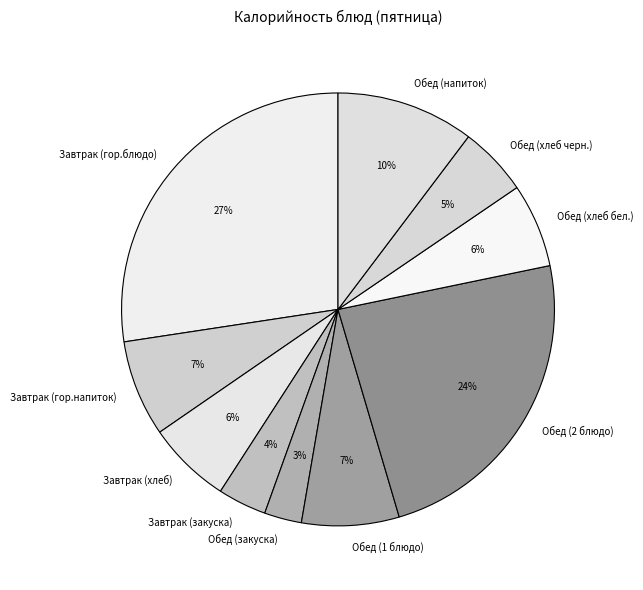

Combined, do Завтрак (закуска) and Обед (2 блюдо) account for over 50%?

No